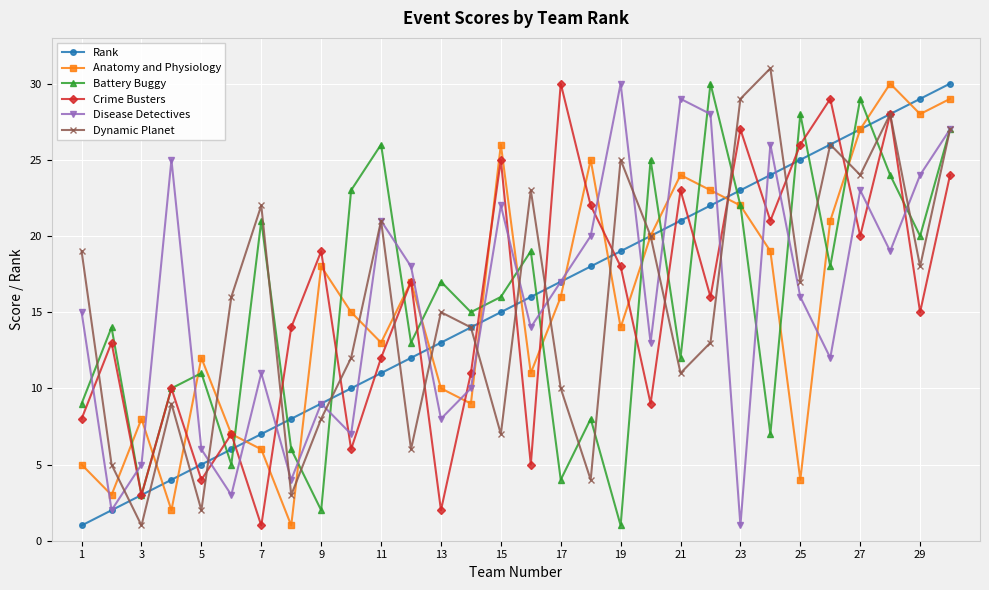

Which series has the largest range (max minus min)?

Dynamic Planet